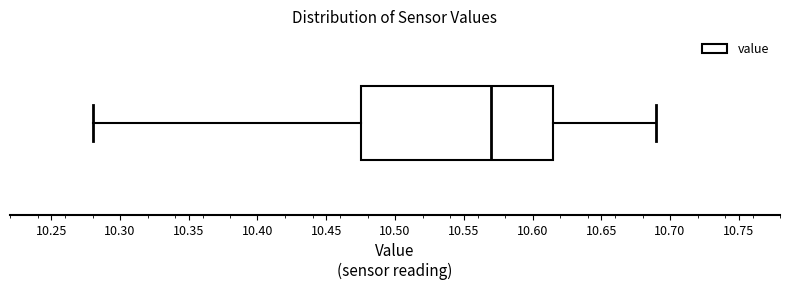

Transcribe this box plot: give where the median line is, the range the box spans, and where the two whiskers end, as read against the x-axis. The values are not printed on the chart, so give them approximately, as read against the axis.

median 10.570, box 10.475 to 10.615, whiskers 10.280 to 10.690